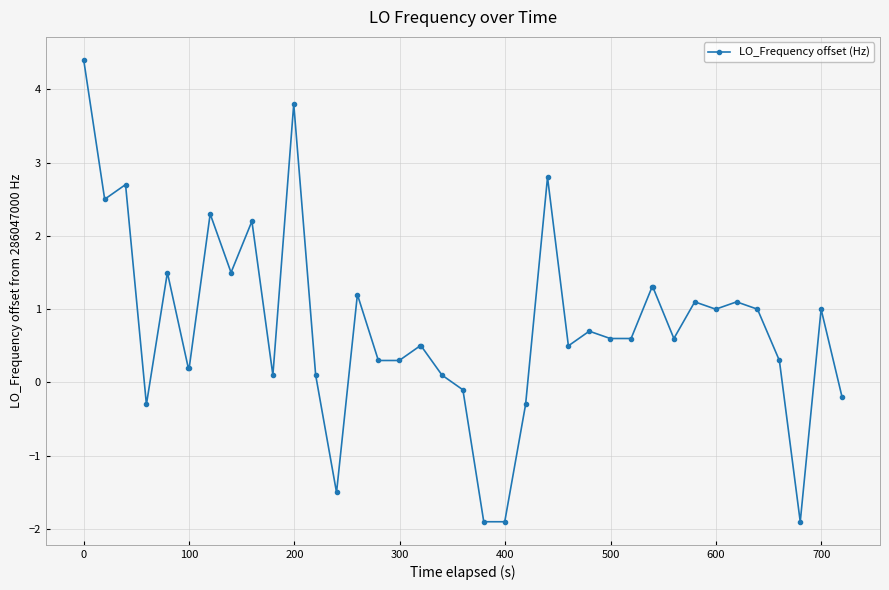

What is the value of the 12th point from the left?

3.8